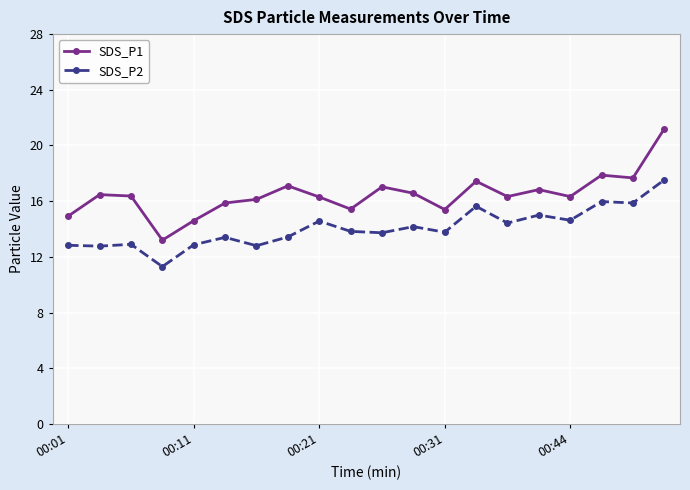

How many values in the SDS_P1 series exceed 16?

14